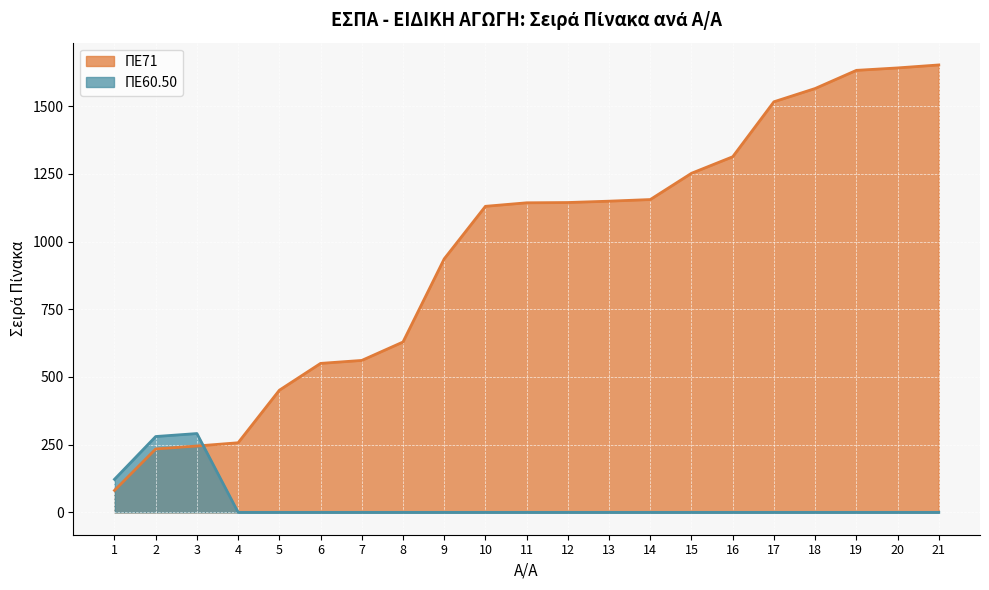

List the labels in order of PE71 value, smallest first.

1, 2, 3, 4, 5, 6, 7, 8, 9, 10, 11, 12, 13, 14, 15, 16, 17, 18, 19, 20, 21